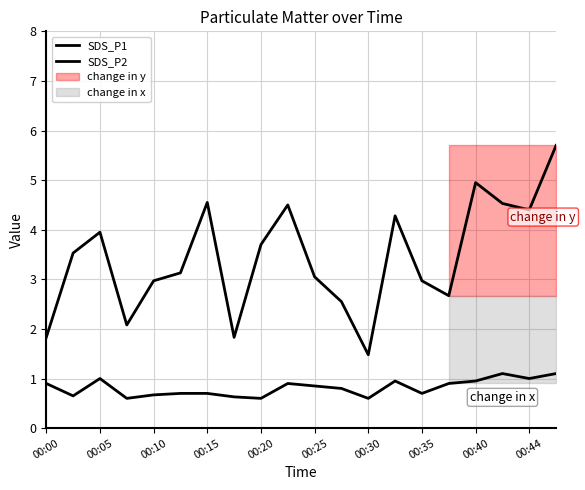

What is the maximum value shown in the chart?

5.7